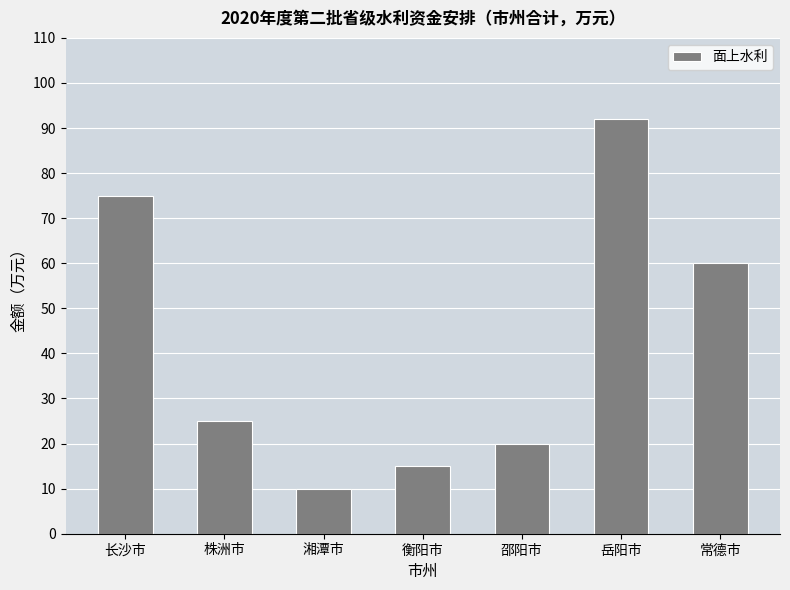

What is the difference between the second highest and minimum values?

65